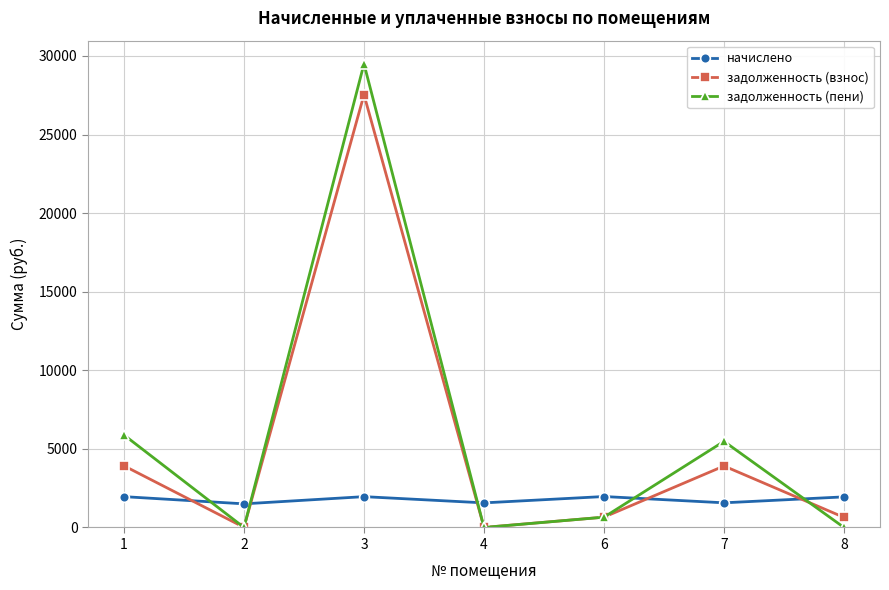

How many data points does each series have?

7